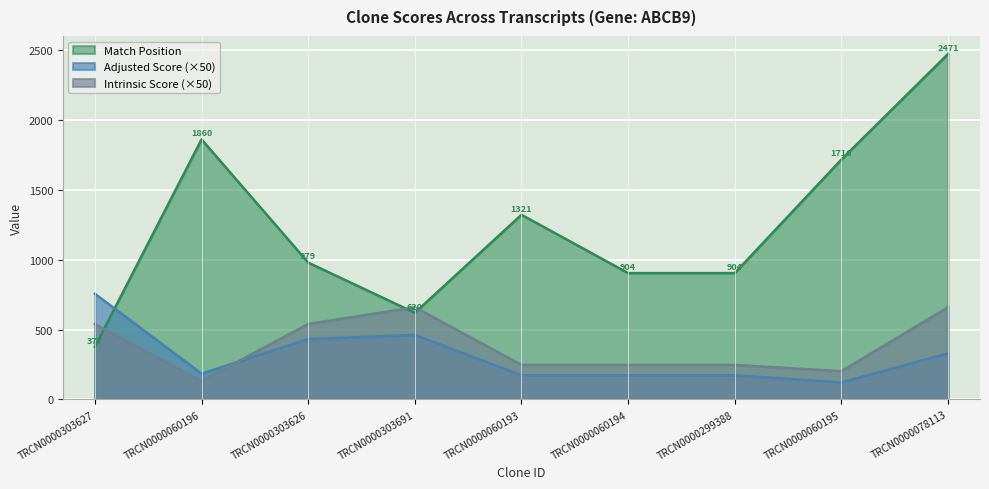

How many lines are shown in the chart?

3